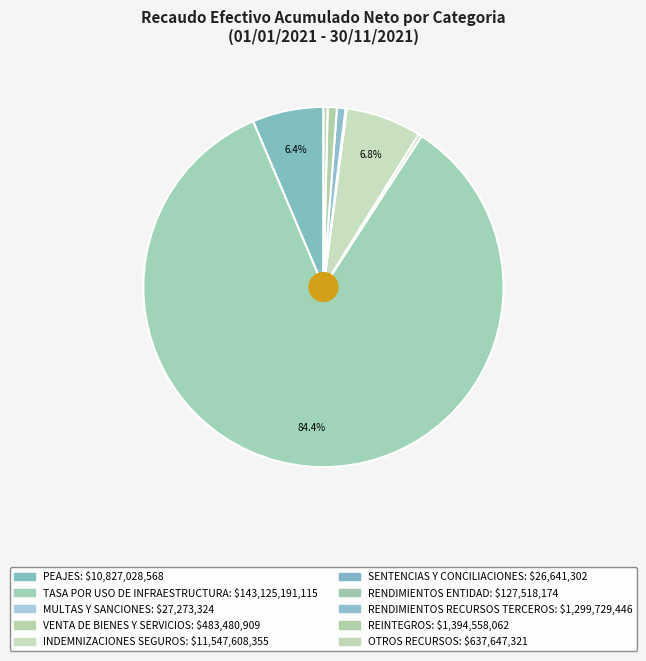

To the nearest percent, what is the difference between the largest and smallest slice percentages?

84%